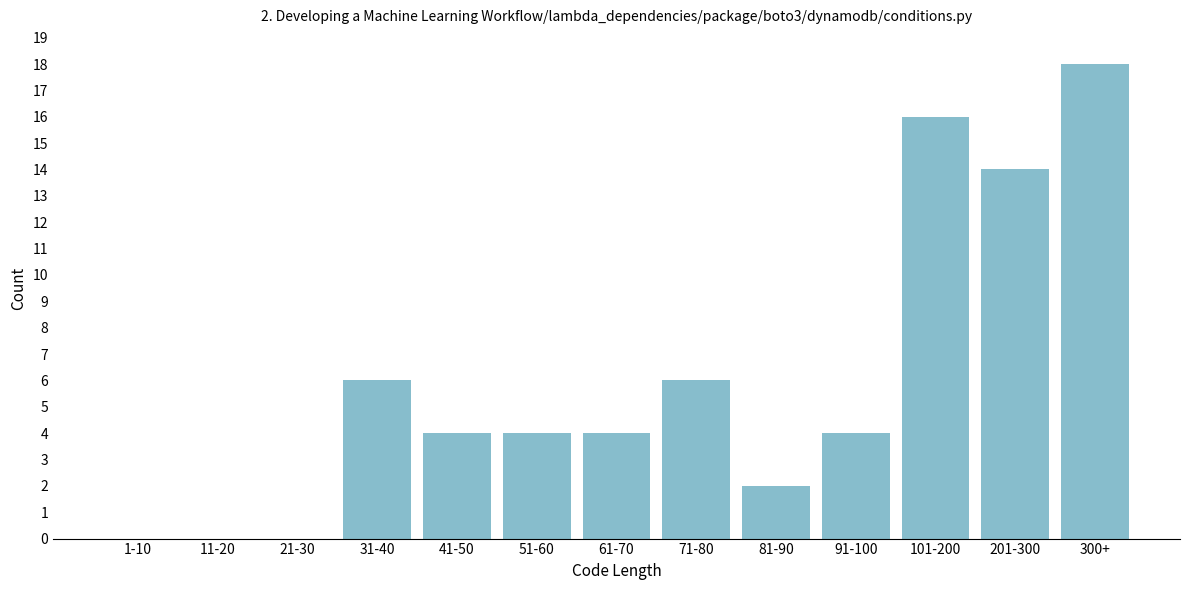

Reading left to right, transcribe all the data shown in this chart.

1-10=0	11-20=0	21-30=0	31-40=6	41-50=4	51-60=4	61-70=4	71-80=6	81-90=2	91-100=4	101-200=16	201-300=14	300+=18